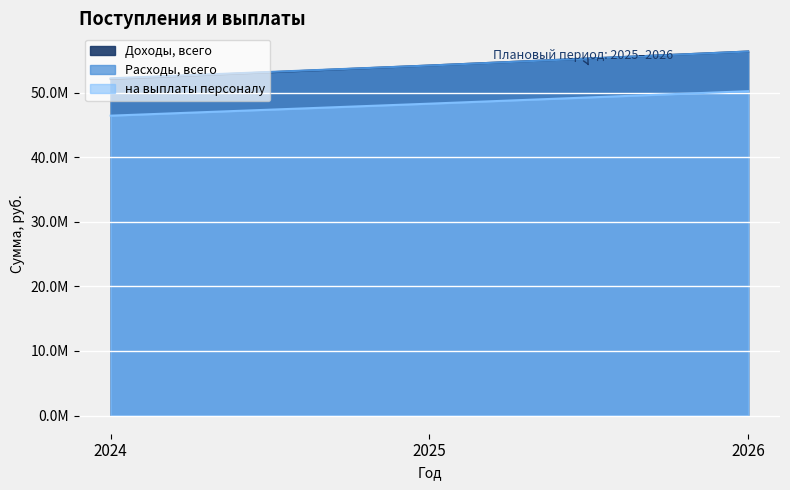

What is the total value across all series at 2024?

150834392.2